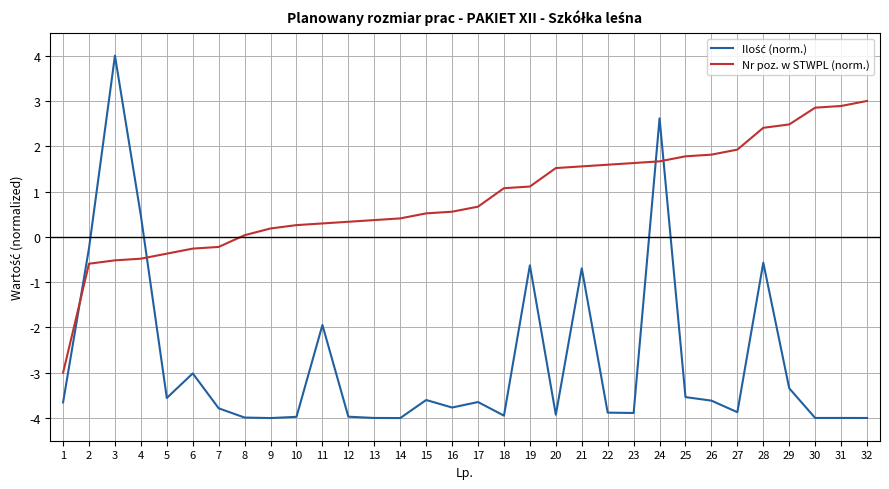

What is the difference between the second highest and second lowest values in the Nr poz. w STWPL (norm.) series?

3.5